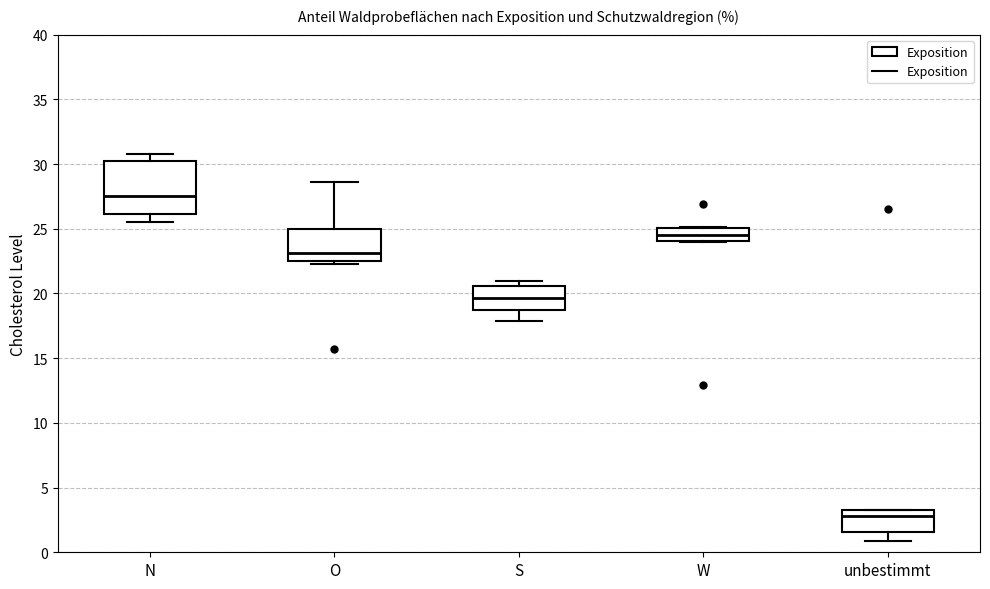

Which box has the lowest median line?

unbestimmt